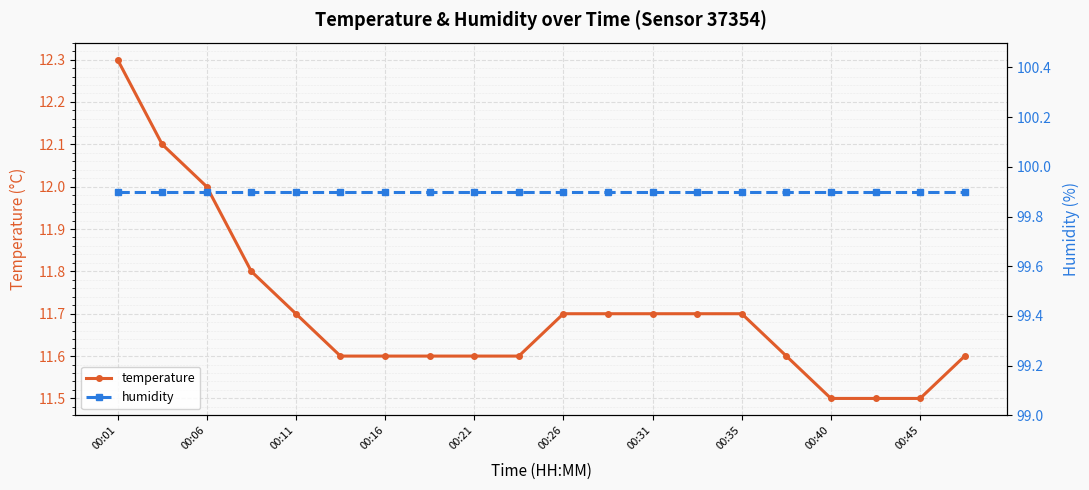

At which label is humidity closest to 99?

00:01